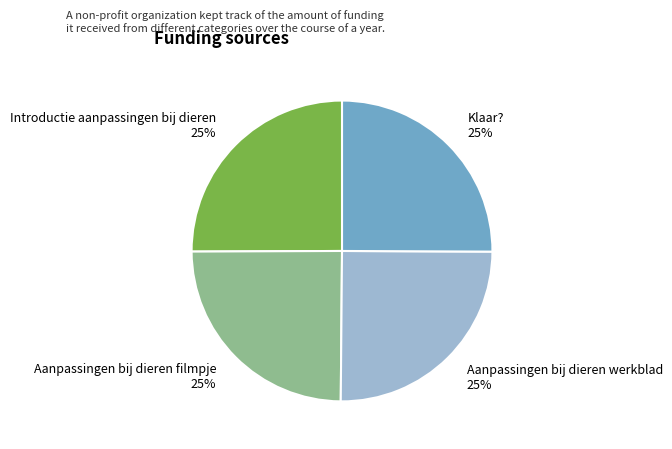

The Aanpassingen bij dieren filmpje slice represents 25% of the pie. True or false?

True